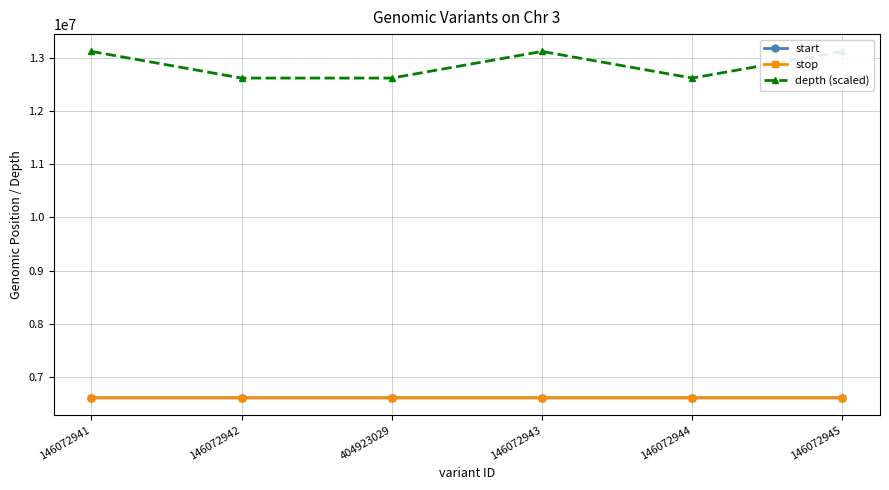

Reading left to right, list all the values displayed in this chart.

start: 146072941=6615671	146072942=6615696	404923029=6615741	146072943=6615796	146072944=6615802	146072945=6615806
stop: 146072941=6615672	146072942=6615697	404923029=6615742	146072943=6615797	146072944=6615803	146072945=6615807
depth (scaled): 146072941=13115650	146072942=12615650	404923029=12615650	146072943=13115650	146072944=12615650	146072945=13115650